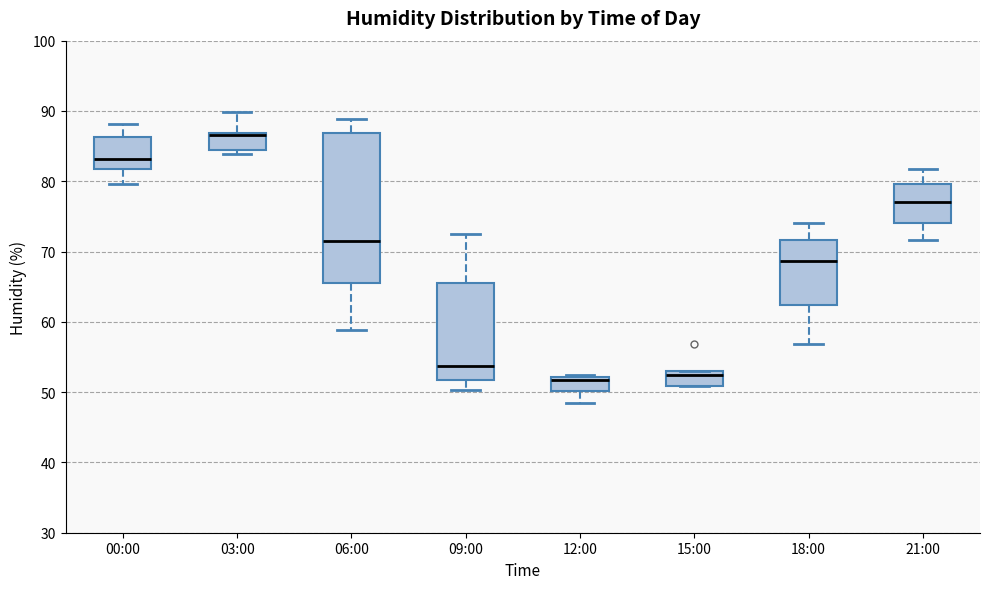

Where is the upper edge of the box for 21:00 on the y-axis? The values are not printed on the chart, so give them approximately, as read against the axis.

80